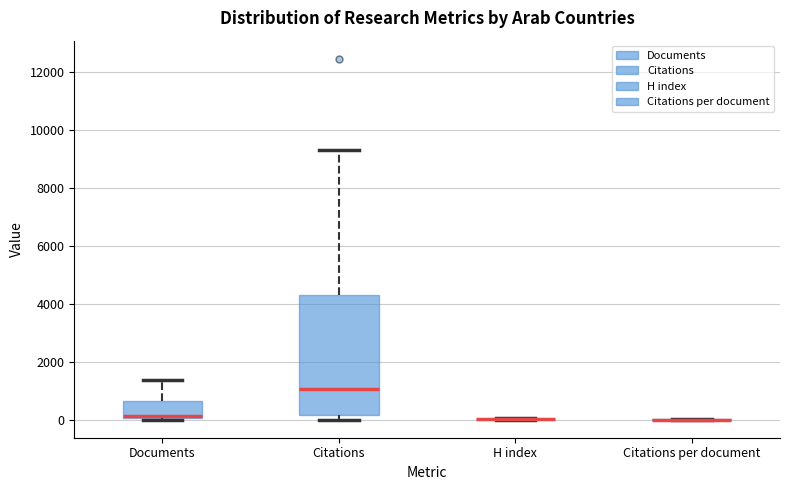

Comparing the boxes themselves (not the whiskers), which one is the tallest?

Citations